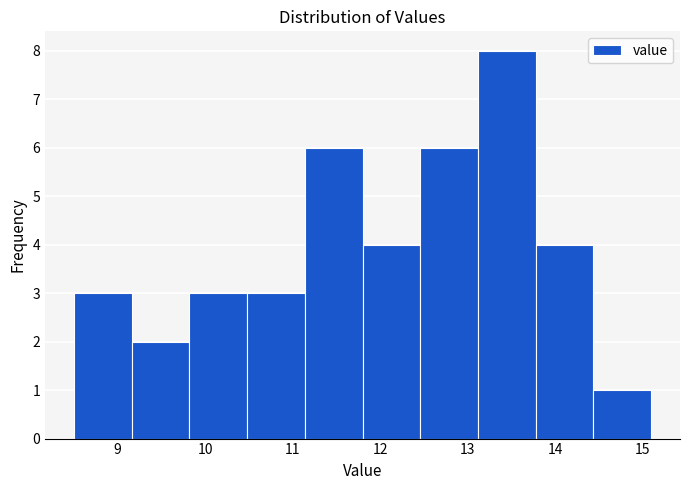

Reading left to right, list every bar in this chart as the range it spans on the x-axis followed by its height. Neither the bar edges nor the heights are printed on the chart, so give them approximately, as read against the axes.

8.50 to 9.16: 3
9.16 to 9.82: 2
9.82 to 10.48: 3
10.48 to 11.14: 3
11.14 to 11.80: 6
11.80 to 12.46: 4
12.46 to 13.12: 6
13.12 to 13.78: 8
13.78 to 14.44: 4
14.44 to 15.10: 1